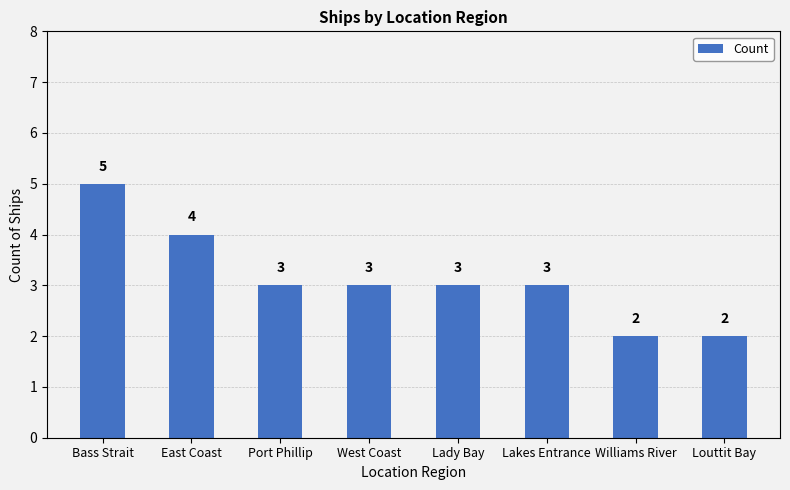

What position from the left is Williams River?

7